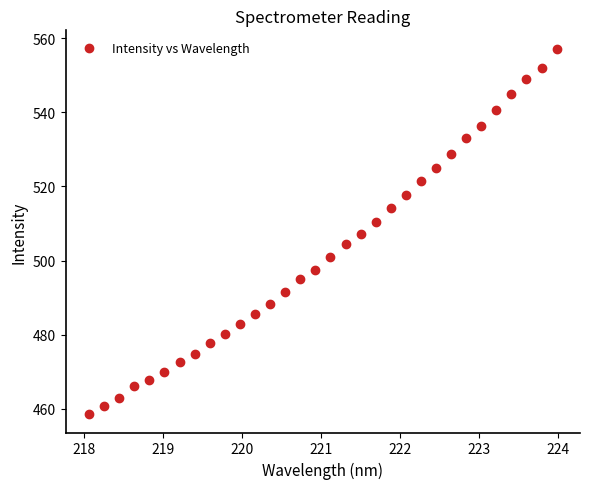

What is the range of X values (max minus min)?

5.9